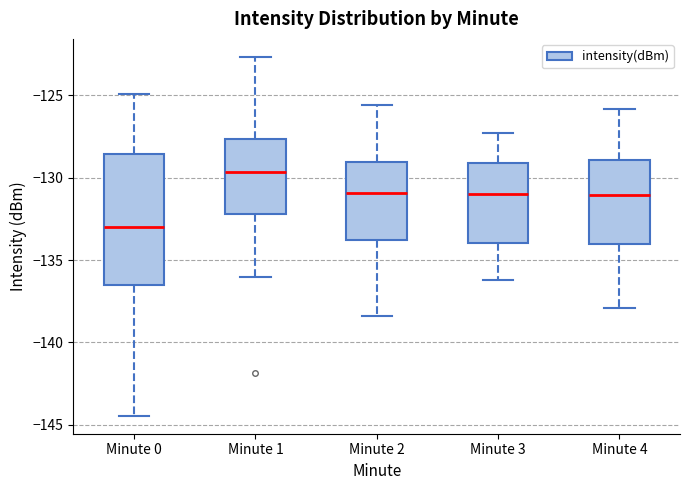

Reading left to right, transcribe this box plot: for each box, give where its median line is, the range the box spans, and where its two whiskers end, as read against the y-axis. The values are not printed on the chart, so give them approximately, as read against the axis.

Minute 0: median -133.0, box -136.5 to -128.5, whiskers -144.5 to -125.0
Minute 1: median -129.5, box -132.0 to -127.5, whiskers -136.0 to -122.5
Minute 2: median -131.0, box -133.5 to -129.0, whiskers -138.5 to -125.5
Minute 3: median -131.0, box -134.0 to -129.0, whiskers -136.0 to -127.5
Minute 4: median -131.0, box -134.0 to -129.0, whiskers -138.0 to -126.0